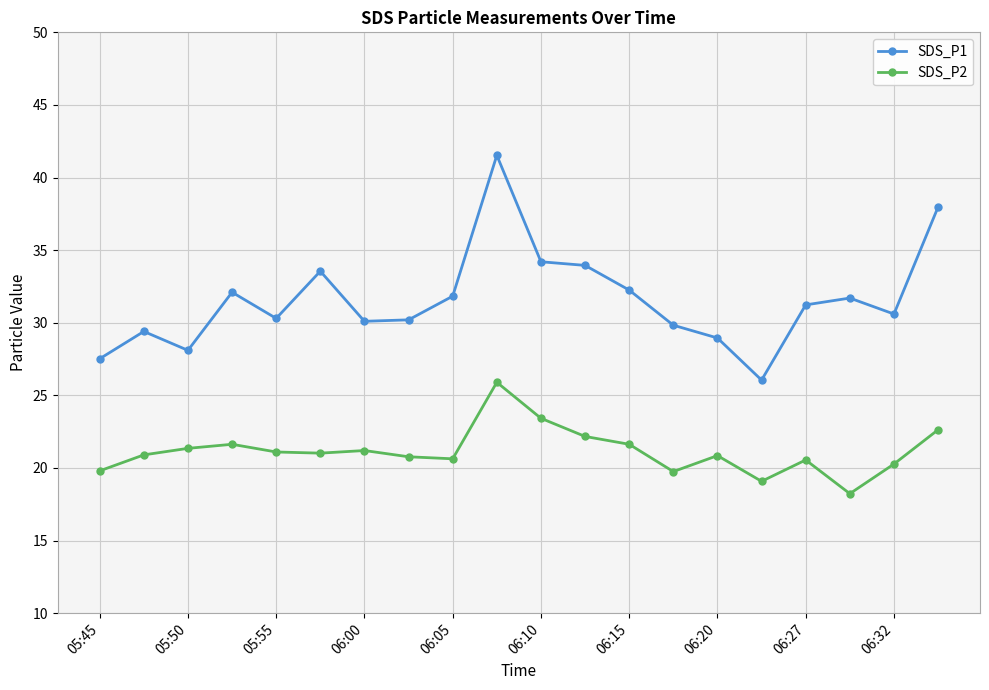

What is the difference between the maximum and minimum values in the SDS_P1 series?

15.5